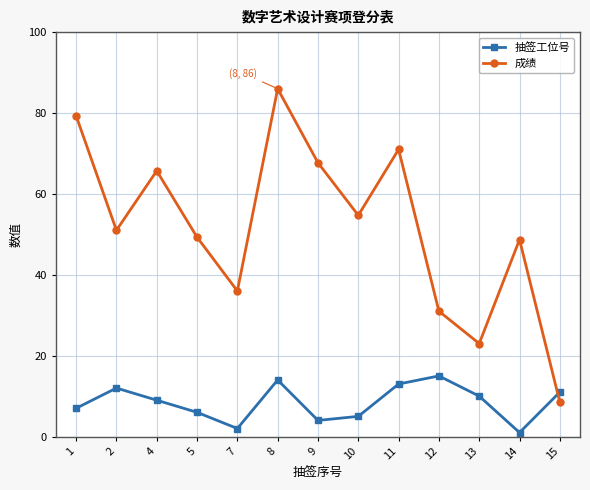

The 抽签工位号 series shows 4.0 at 9. True or false?

True